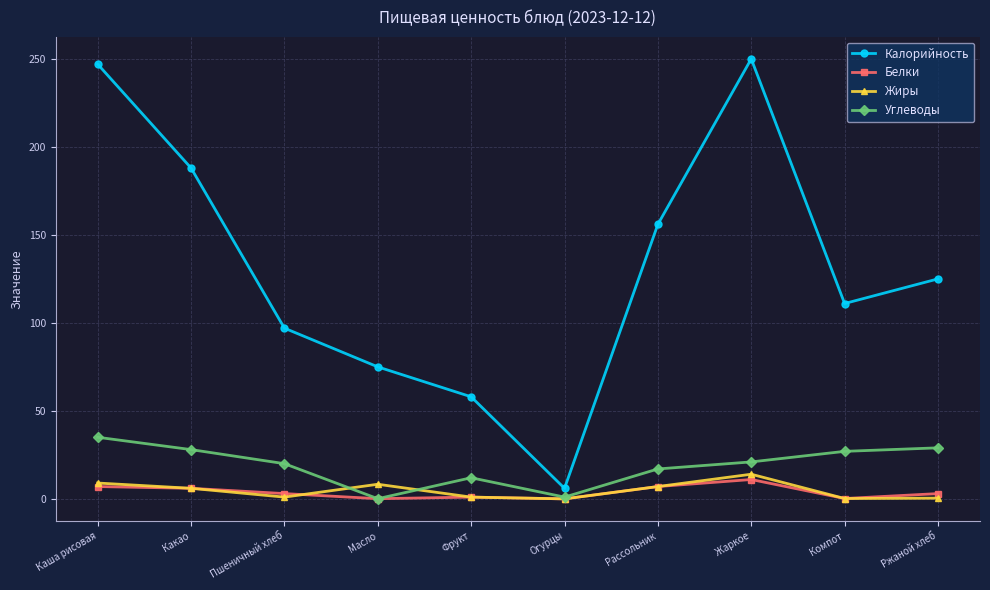

Read the Белки value at Какао.

6.0